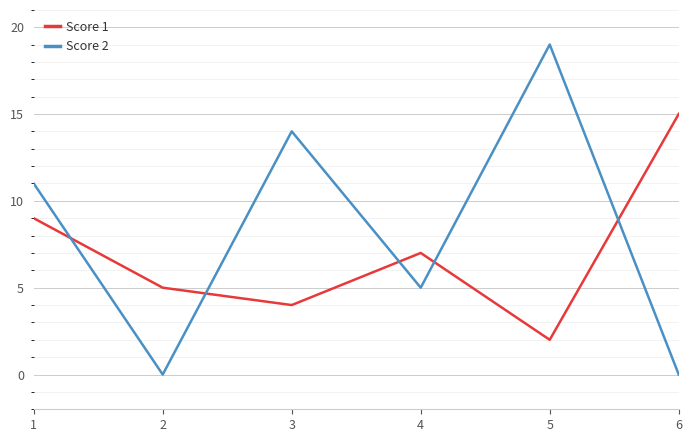

True or false: Score 1 has a value of 12 at 4.

False